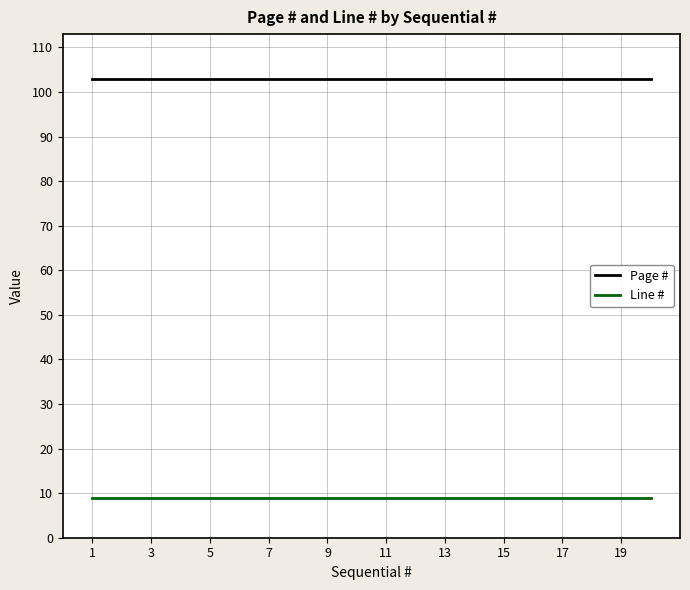

What is the smallest value displayed?

9